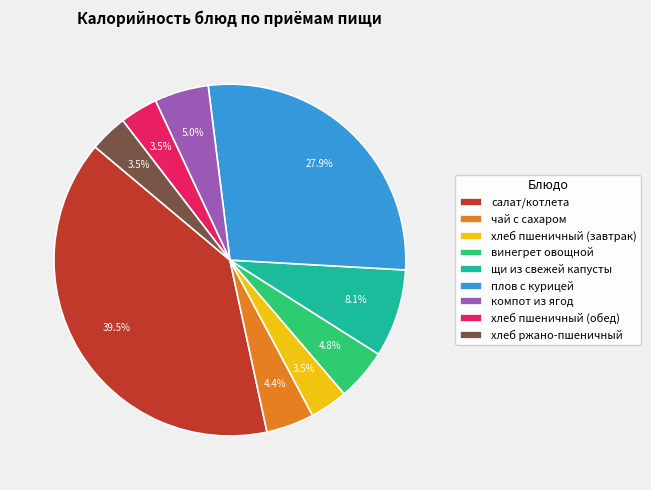

Is there any slice that represents more than half of the pie?

No